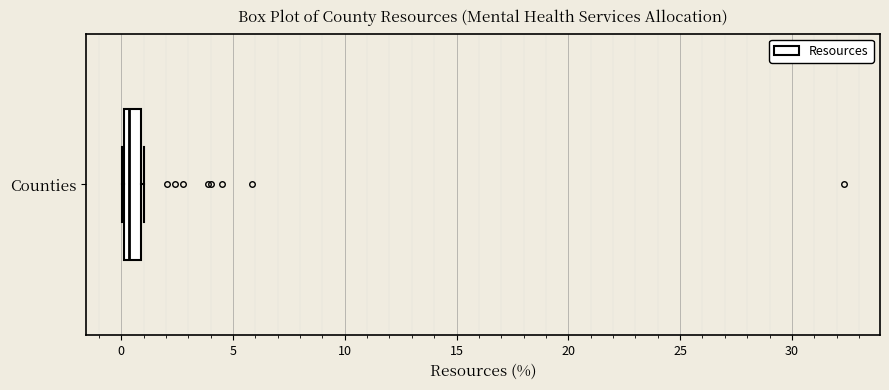

Where is the right edge of the box for Counties on the x-axis? The values are not printed on the chart, so give them approximately, as read against the axis.

1.0